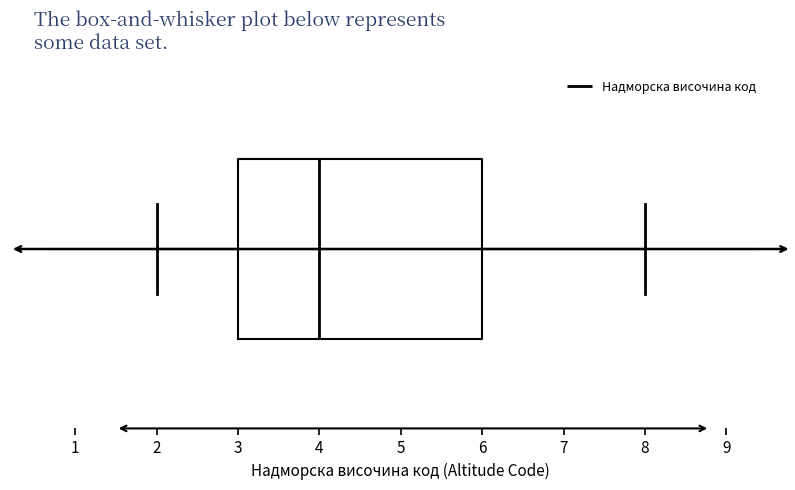

Transcribe this box plot: give where the median line is, the range the box spans, and where the two whiskers end, as read against the x-axis. The values are not printed on the chart, so give them approximately, as read against the axis.

median 4, box 3 to 6, whiskers 2 to 8